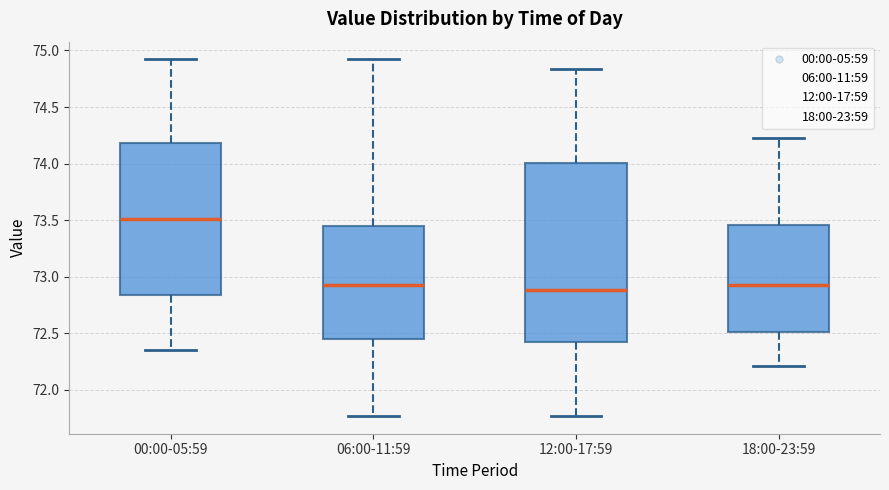

Reading left to right, transcribe this box plot: for each box, give where its median line is, the range the box spans, and where its two whiskers end, as read against the y-axis. The values are not printed on the chart, so give them approximately, as read against the axis.

00:00-05:59: median 73.50, box 72.85 to 74.20, whiskers 72.35 to 74.90
06:00-11:59: median 72.95, box 72.45 to 73.45, whiskers 71.75 to 74.90
12:00-17:59: median 72.90, box 72.40 to 74.00, whiskers 71.75 to 74.85
18:00-23:59: median 72.95, box 72.50 to 73.45, whiskers 72.20 to 74.25